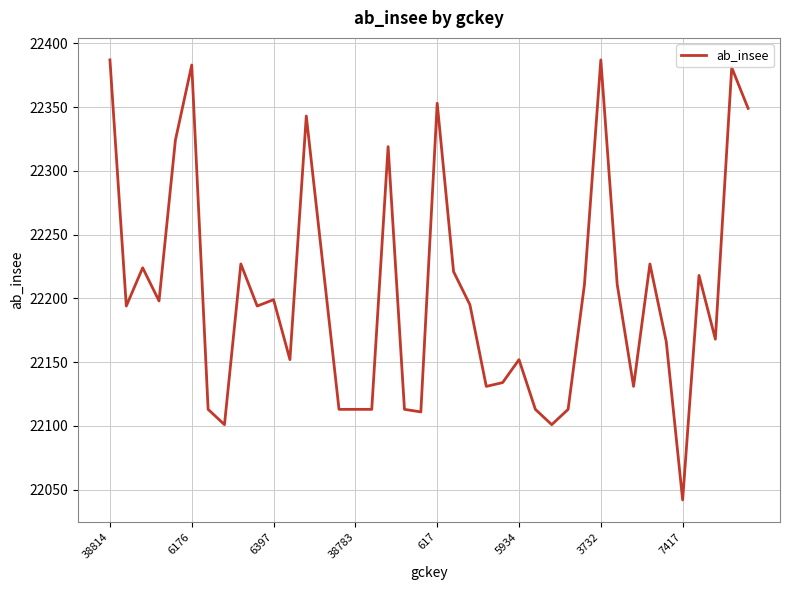

What is the difference between the maximum and minimum values?

345